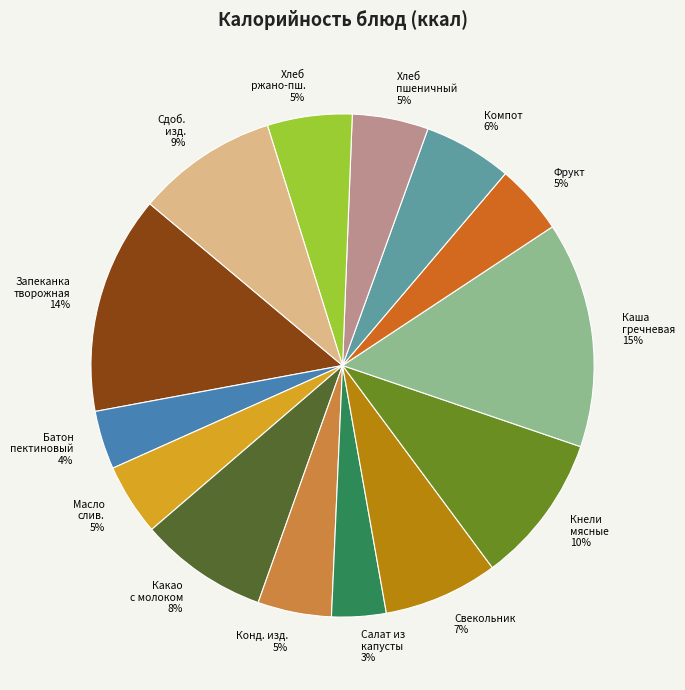

Do Компот and Конд. изд. together represent more than half of the pie?

No